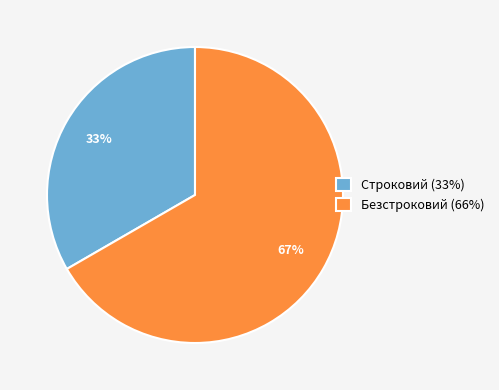

What percentage is the Строковий slice, to the nearest percent?

33%